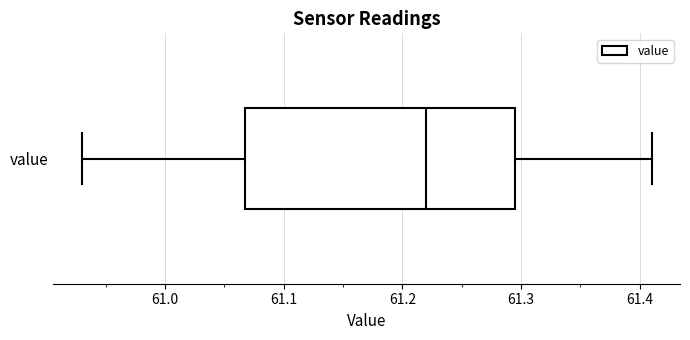

Read this box plot against the x-axis: the position of the median line, the range covered by the box, and the ends of both whiskers. The values are not printed on the chart, so give them approximately, as read against the axis.

median 61.22, box 61.07 to 61.30, whiskers 60.93 to 61.41